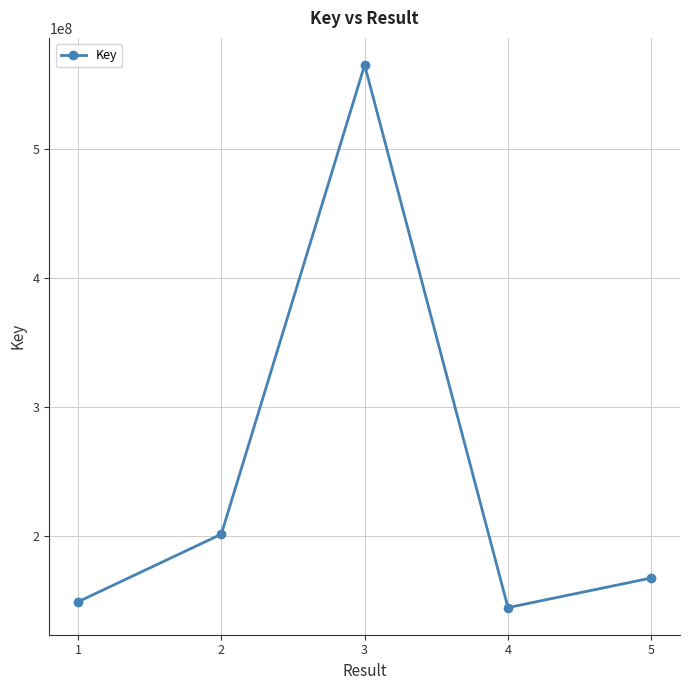

Is this an area chart (filled region under the line)?

No